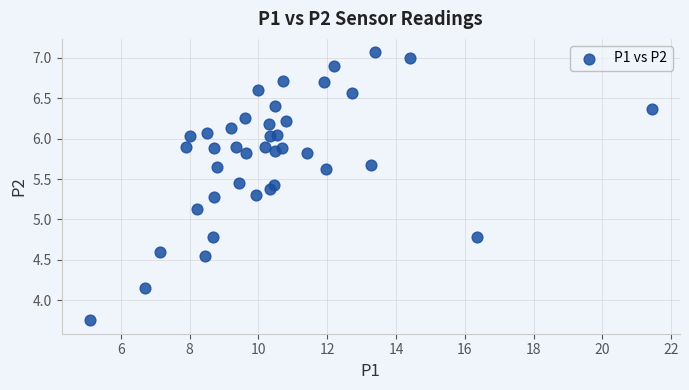

What Y value in the scatter plot is closest to 5?

5.1